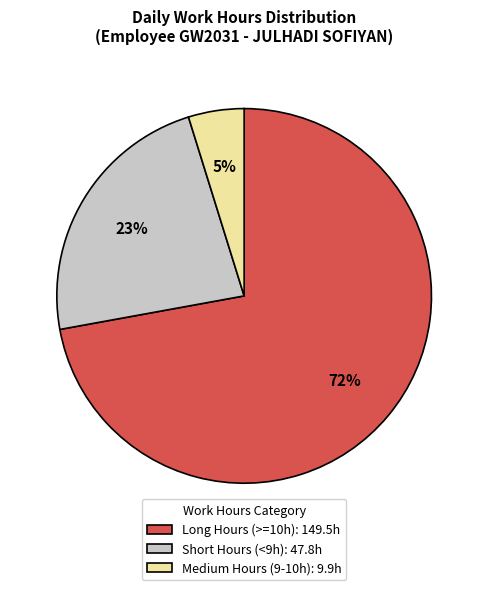

Rank the categories by value from highest to lowest.

Long Hours (>=10h): 149.5h, Short Hours (<9h): 47.8h, Medium Hours (9-10h): 9.9h